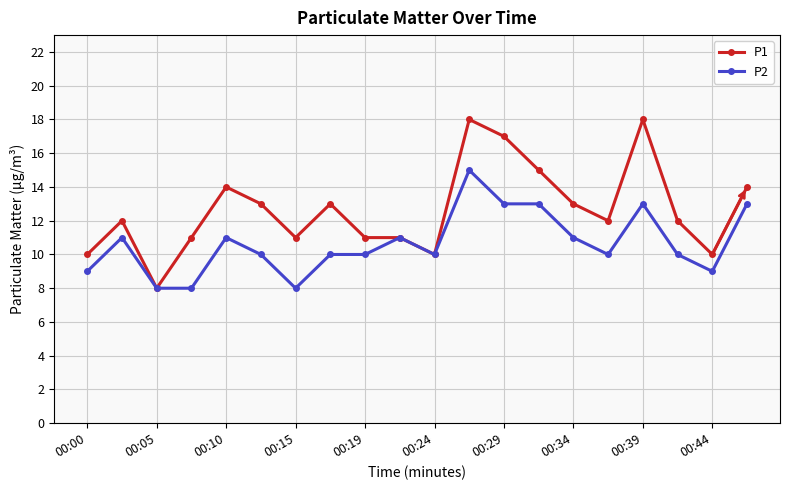

What is the maximum value for P1?

18